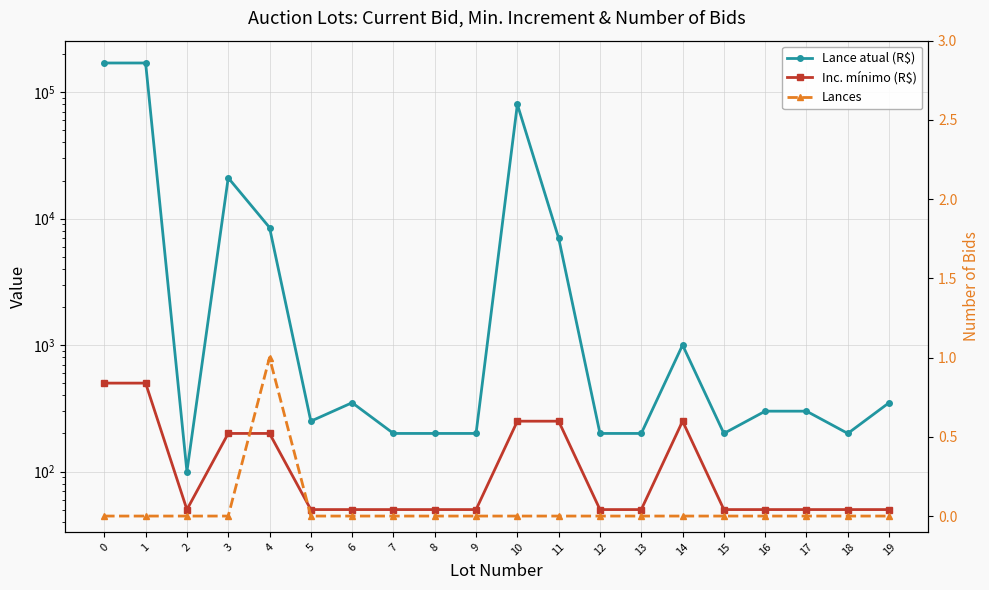

Where is Lance atual (R$) nearest to the value 85050?

10